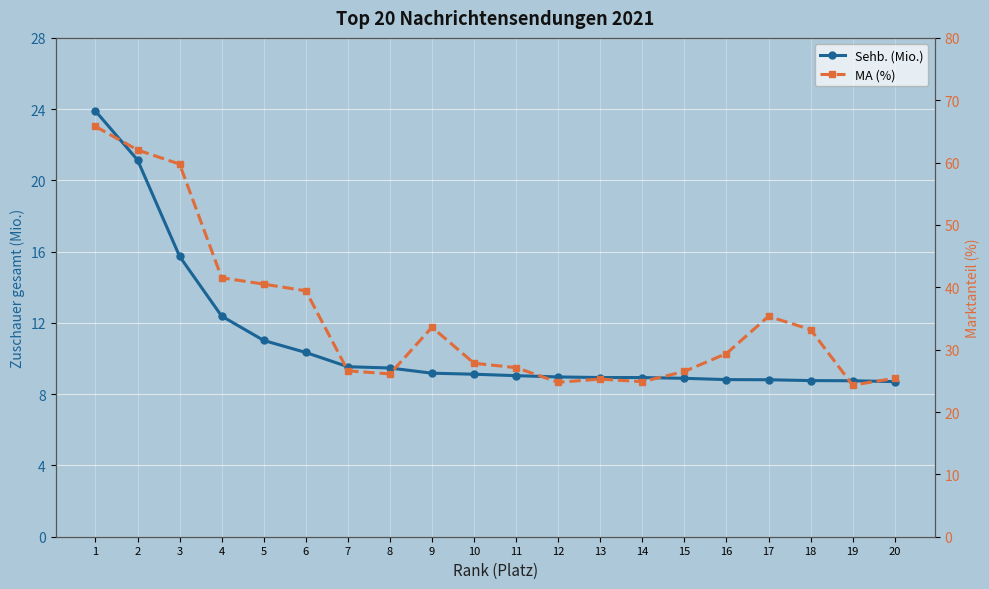

At which category is the sum across all series the highest?

1